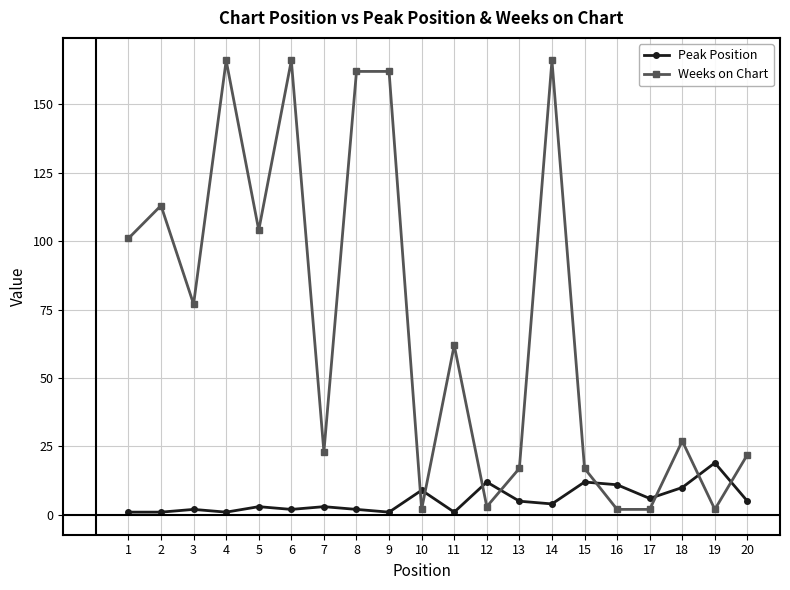

True or false: Weeks on Chart has more than 1 points higher than both neighbors.

True